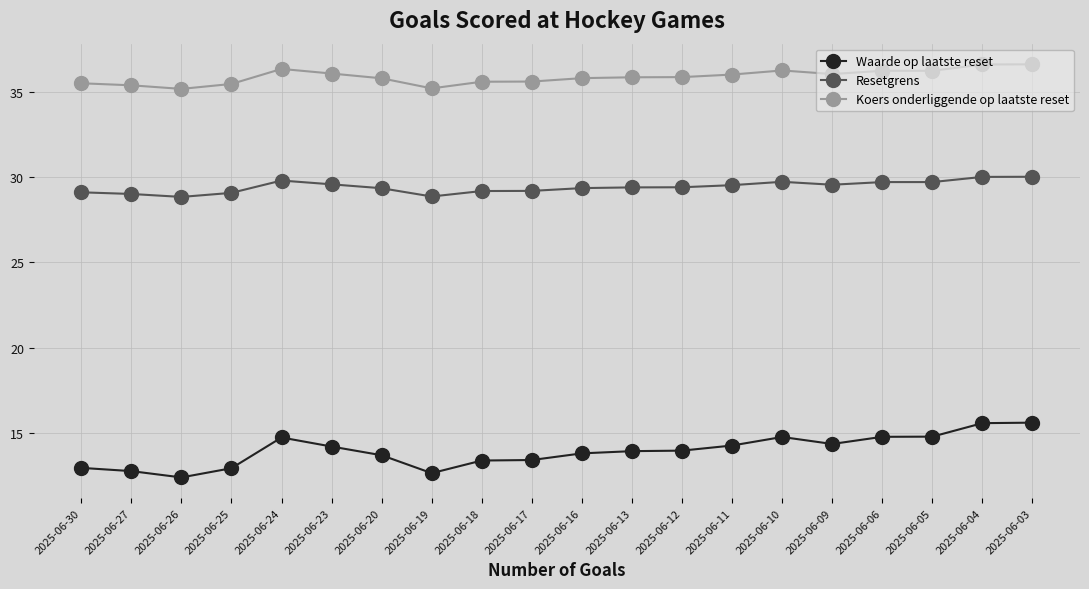

Which series has the largest range (max minus min)?

Waarde op laatste reset